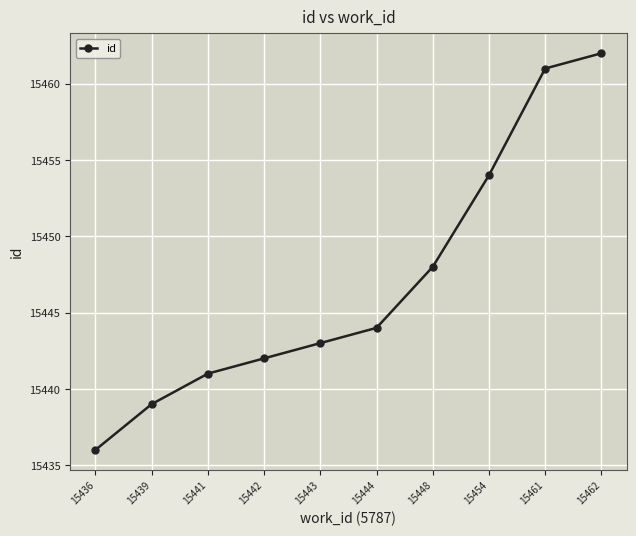

Does the chart display data point markers on the line(s)?

Yes